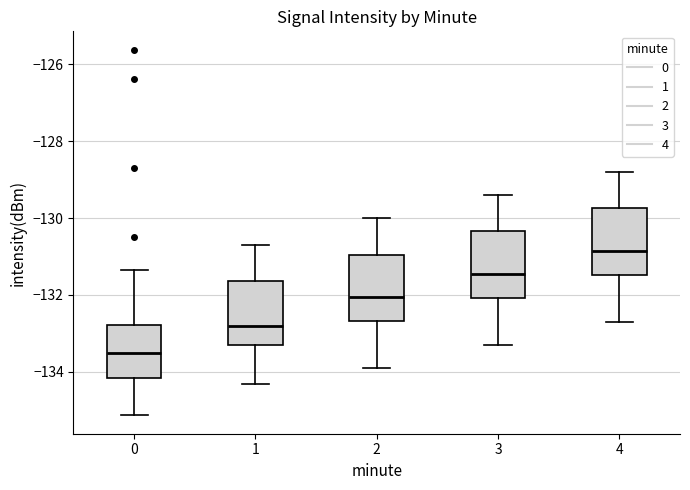

Reading left to right, transcribe this box plot: for each box, give where its median line is, the range the box spans, and where its two whiskers end, as read against the y-axis. The values are not printed on the chart, so give them approximately, as read against the axis.

0: median -133.6, box -134.2 to -132.8, whiskers -135.2 to -131.4
1: median -132.8, box -133.4 to -131.6, whiskers -134.4 to -130.6
2: median -132.0, box -132.6 to -131.0, whiskers -133.8 to -130.0
3: median -131.4, box -132.0 to -130.4, whiskers -133.2 to -129.4
4: median -130.8, box -131.4 to -129.8, whiskers -132.6 to -128.8